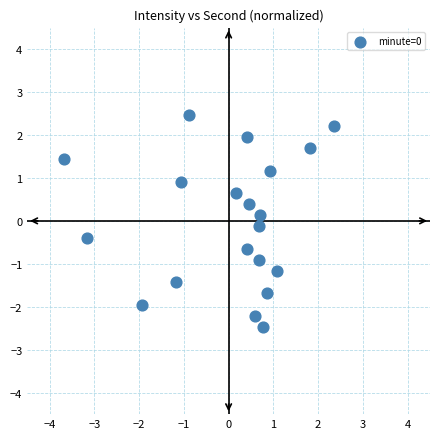

What is the range of Y values (max minus min)?

4.9